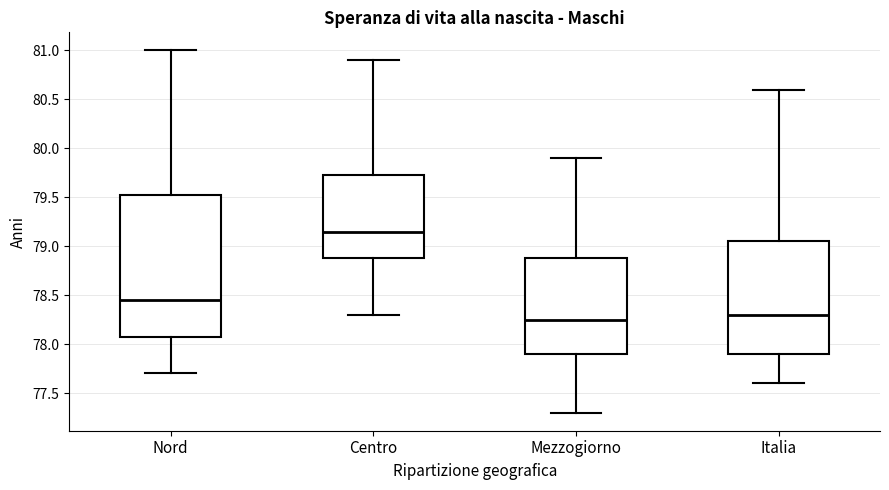

Where does the lower whisker of the box for Nord end on the y-axis? The values are not printed on the chart, so give them approximately, as read against the axis.

77.70